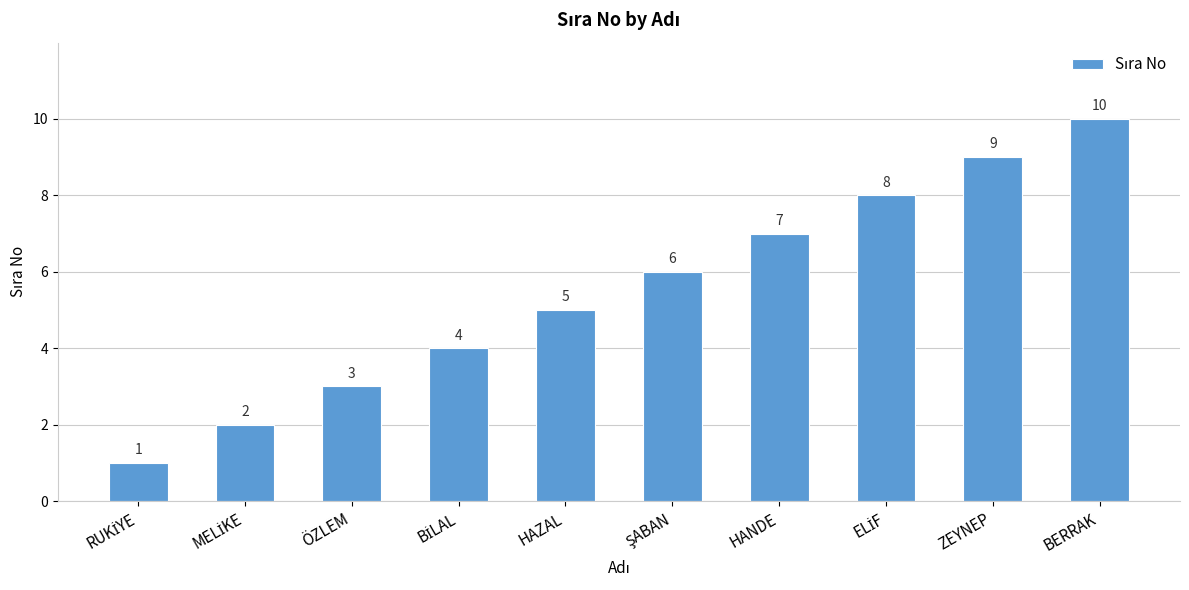

What is the average value?

6